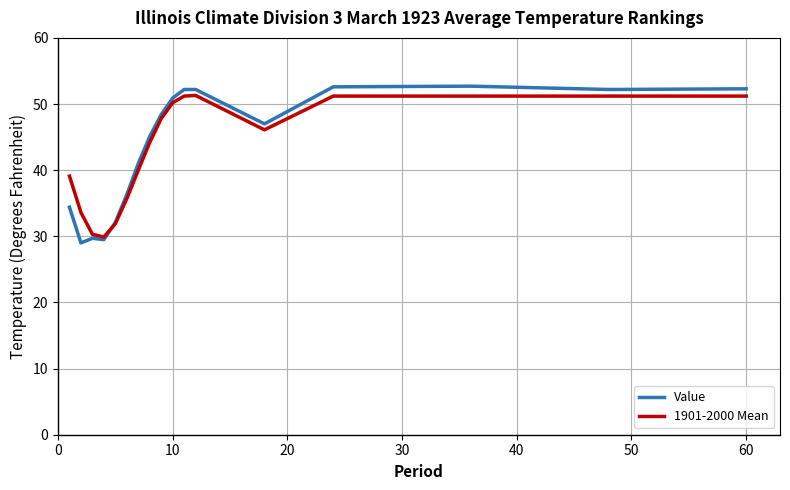

Which series has the widest spread of values?

Value